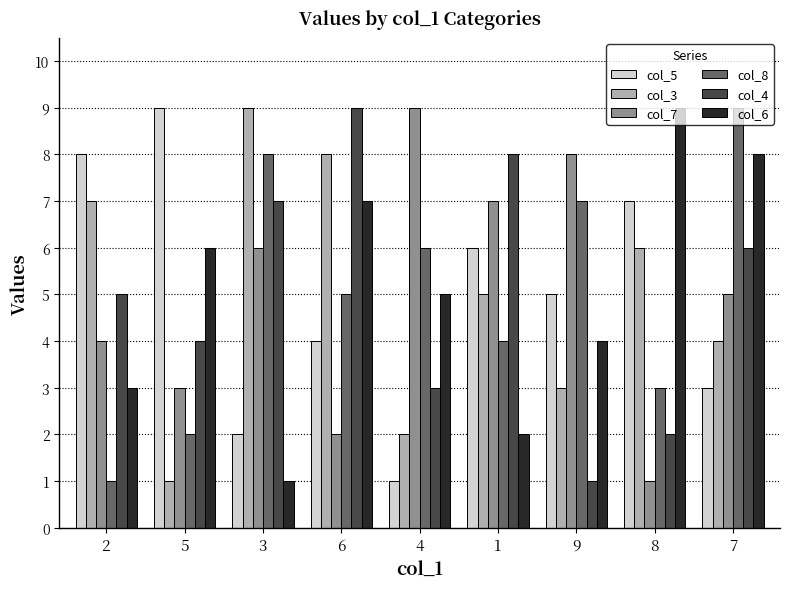

Where is col_7 nearest to the value 5?

7